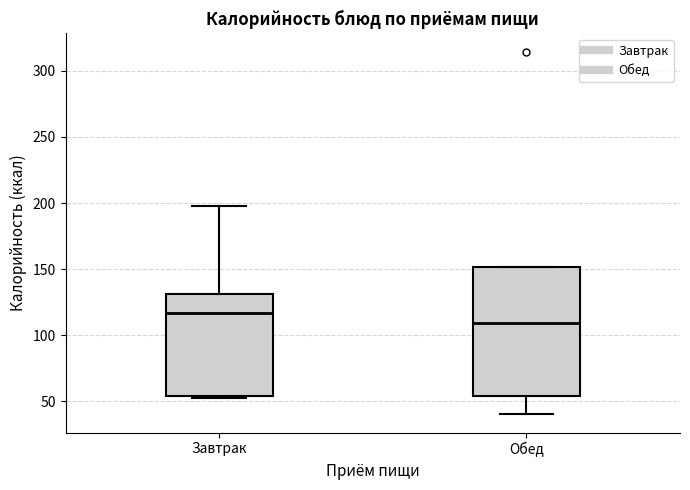

Reading left to right, transcribe this box plot: for each box, give where its median line is, the range the box spans, and where its two whiskers end, as read against the y-axis. The values are not printed on the chart, so give them approximately, as read against the axis.

Завтрак: median 115, box 55 to 130, whiskers 55 (just below the box's lower edge) to 200
Обед: median 110, box 55 to 150, whiskers 40 to 150